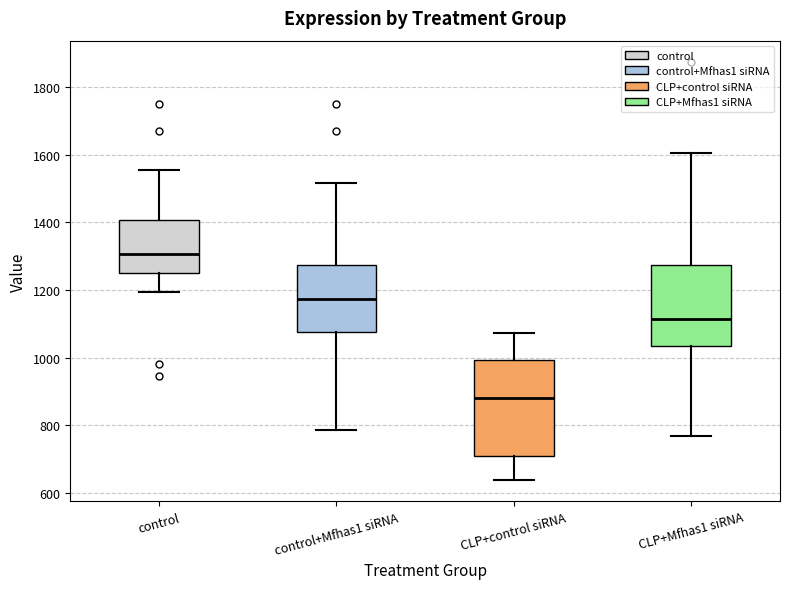

Reading left to right, read every box against the y-axis: the position of its median line, the range the box covers, and the ends of its whiskers. The values are not printed on the chart, so give them approximately, as read against the axis.

control: median 1300, box 1260 to 1400, whiskers 1200 to 1560
control+Mfhas1 siRNA: median 1180, box 1080 to 1280, whiskers 780 to 1520
CLP+control siRNA: median 880, box 700 to 1000, whiskers 640 to 1080
CLP+Mfhas1 siRNA: median 1120, box 1040 to 1280, whiskers 760 to 1600